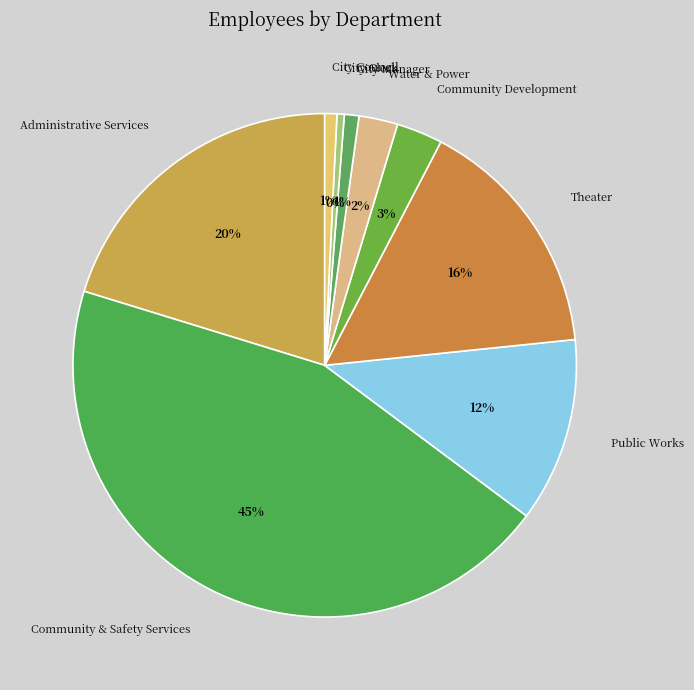

Is City Manager the majority of the pie?

No